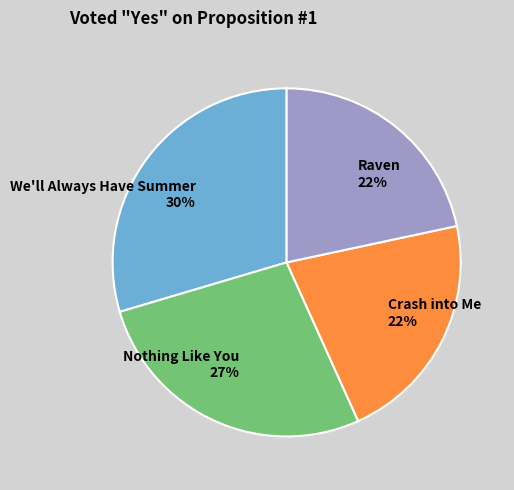

How many segments does this pie chart have?

4